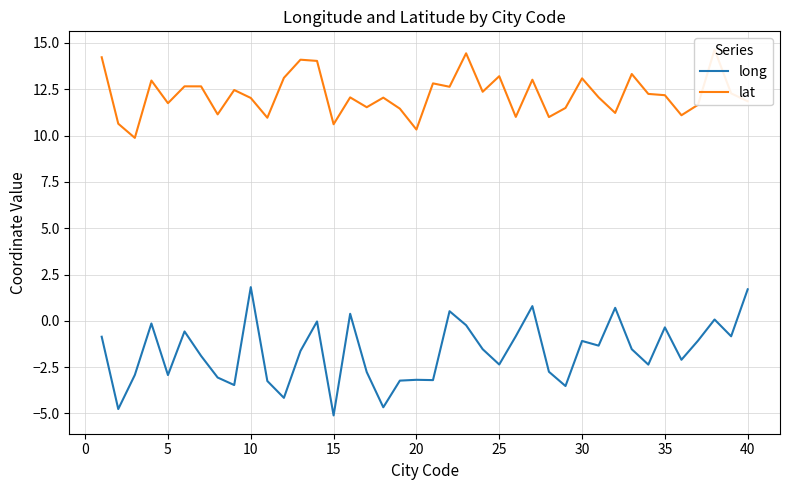

Reading left to right, list all the values displayed in this chart.

long: -0.9	-4.8	-2.9	-0.1	-2.9	-0.6	-1.9	-3.1	-3.5	1.8	-3.2	-4.2	-1.6	-0.0	-5.1	0.4	-2.8	-4.7	-3.2	-3.2	-3.2	0.5	-0.2	-1.5	-2.4	-0.8	0.8	-2.8	-3.5	-1.1	-1.3	0.7	-1.5	-2.4	-0.4	-2.1	-1.1	0.1	-0.8	1.7
lat: 14.2	10.6	9.9	13.0	11.7	12.7	12.7	11.1	12.5	12.0	11.0	13.1	14.1	14.0	10.6	12.1	11.5	12.0	11.5	10.3	12.8	12.6	14.4	12.4	13.2	11.0	13.0	11.0	11.5	13.1	12.1	11.2	13.3	12.3	12.2	11.1	11.7	14.6	12.3	11.9